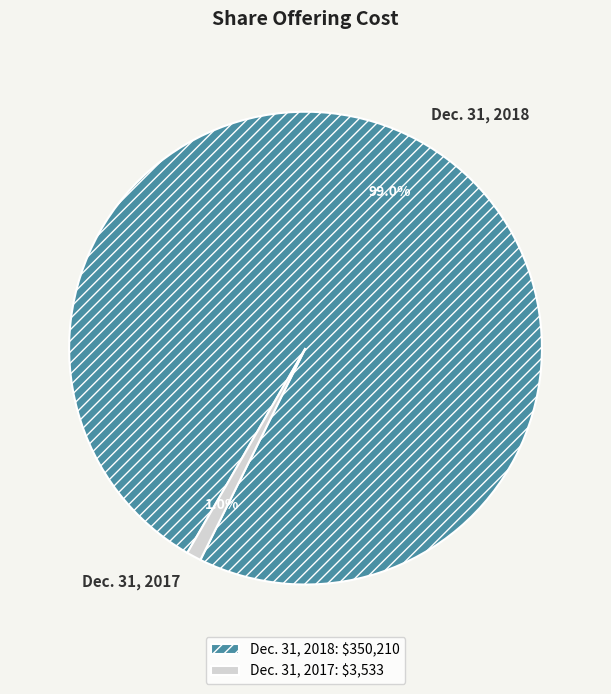

Which has a higher value, Dec. 31, 2017 or Dec. 31, 2018?

Dec. 31, 2018